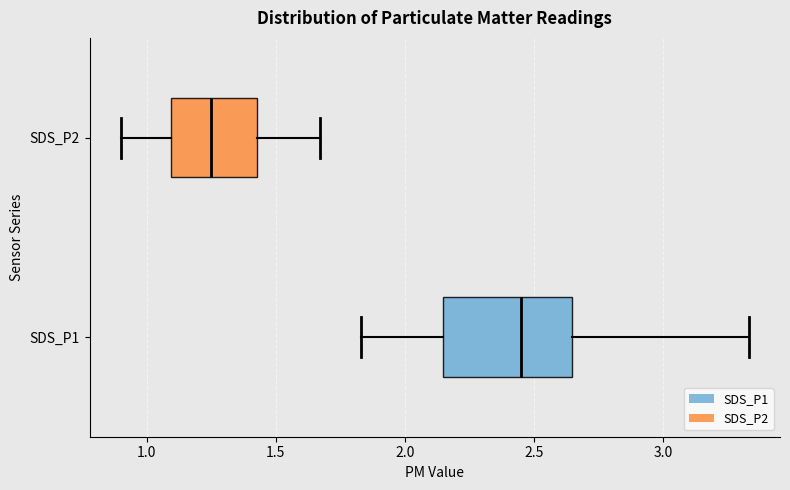

Reading bottom to top, read every box against the x-axis: the position of its median line, the range the box covers, and the ends of its whiskers. The values are not printed on the chart, so give them approximately, as read against the axis.

SDS_P1: median 2.45, box 2.15 to 2.65, whiskers 1.85 to 3.35
SDS_P2: median 1.25, box 1.10 to 1.45, whiskers 0.90 to 1.65